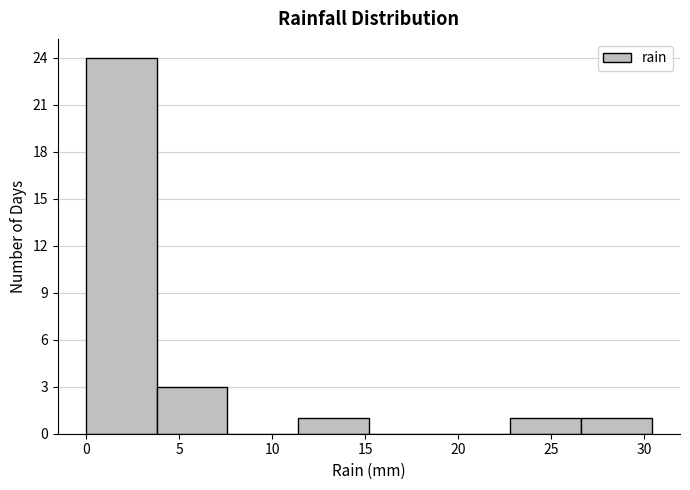

Which range on the x-axis has the tallest bar?

0.0 to 3.8